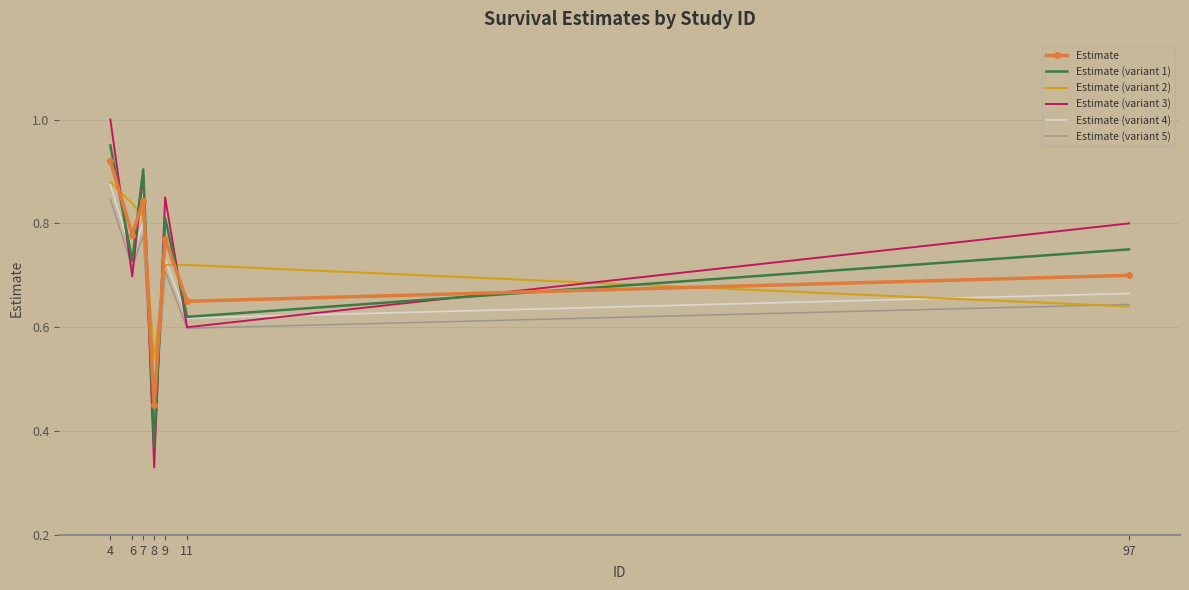

How many Estimate (variant 4) values are between 0 and 1?

7